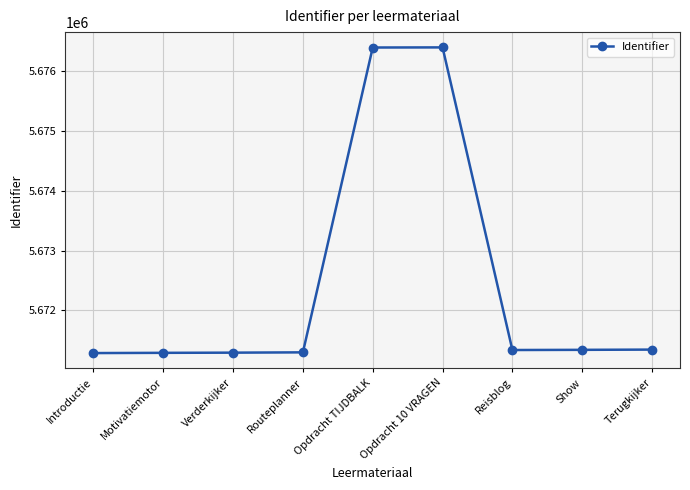

What is the difference between the maximum and minimum values?

5099